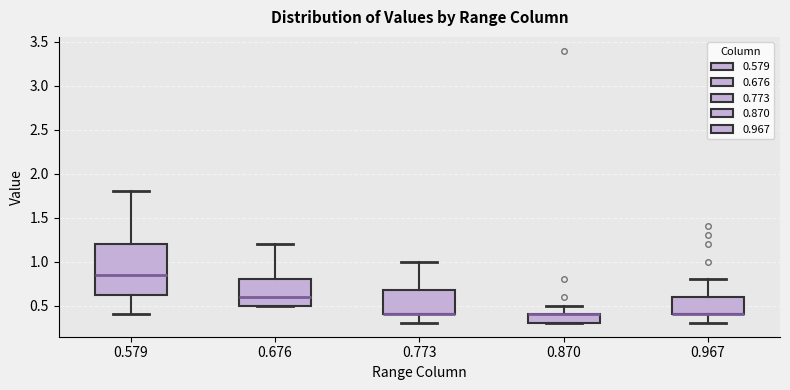

Reading left to right, read every box against the y-axis: the position of its median line, the range the box covers, and the ends of its whiskers. The values are not printed on the chart, so give them approximately, as read against the axis.

0.579: median 0.85, box 0.65 to 1.20, whiskers 0.40 to 1.80
0.676: median 0.60, box 0.50 to 0.80, whiskers 0.50 to 1.20
0.773: median 0.40 (drawn on the box's lower edge), box 0.40 to 0.70, whiskers 0.30 to 1.00
0.870: median 0.40 (drawn on the box's upper edge), box 0.30 to 0.40, whiskers 0.30 to 0.50
0.967: median 0.40 (drawn on the box's lower edge), box 0.40 to 0.60, whiskers 0.30 to 0.80